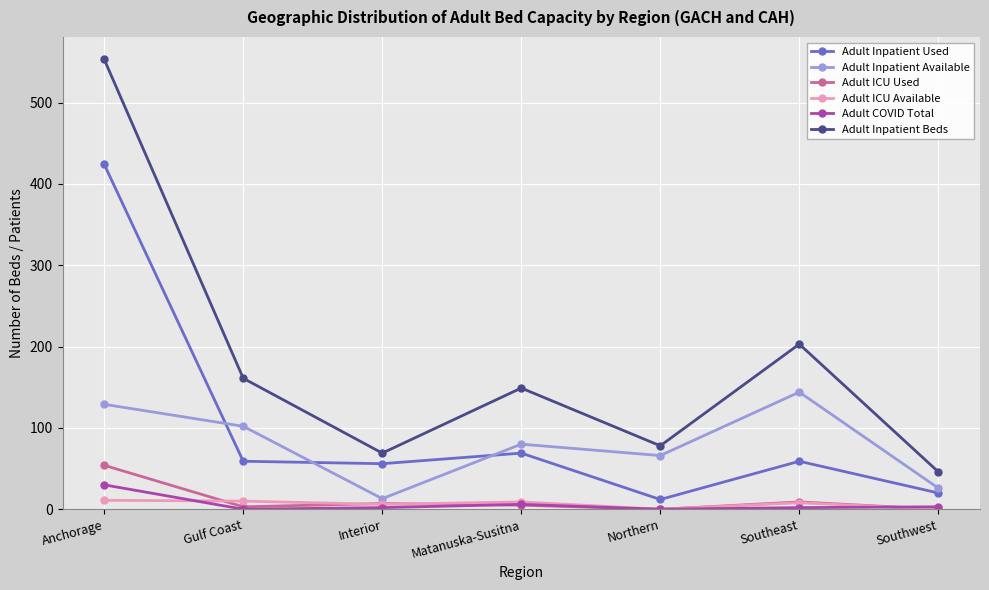

The Adult Inpatient Used series shows 21 at Southeast. True or false?

False